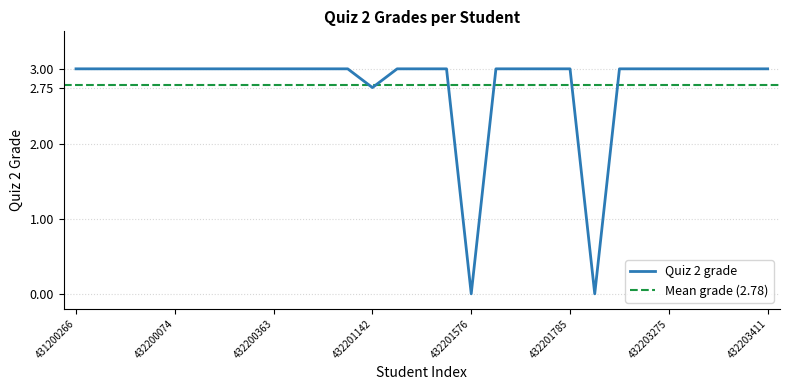

How many points are lower than both their immediate neighbors (excluding endpoints)?

3